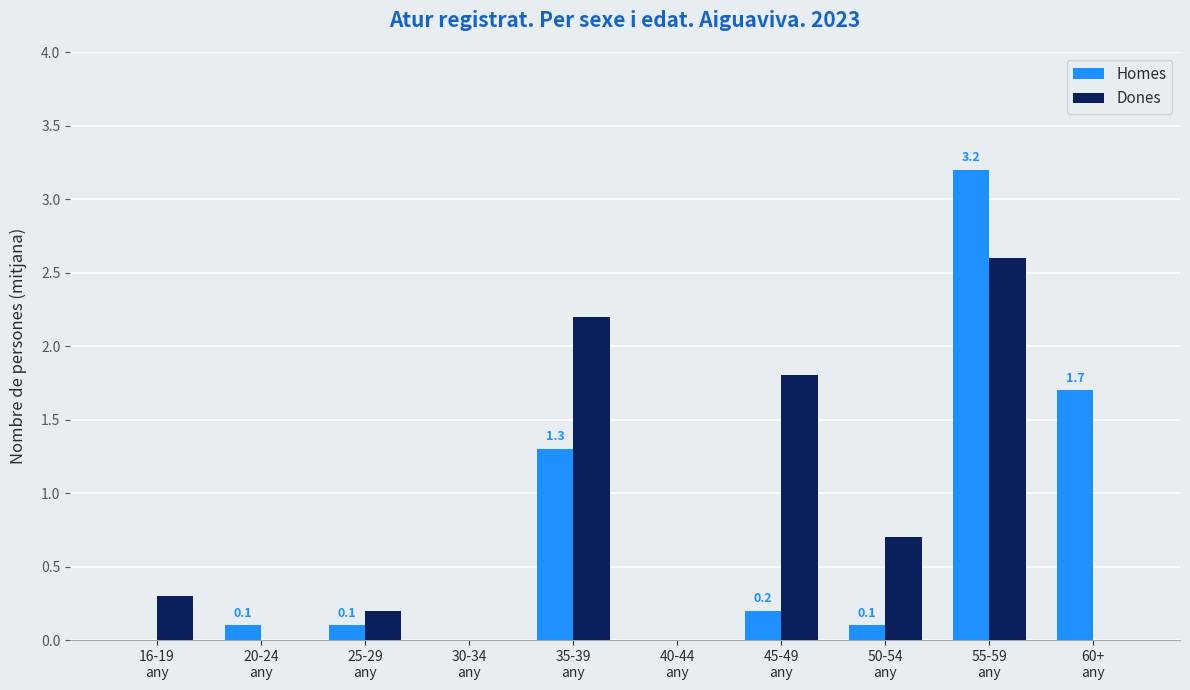

What is the sum of all Dones values?

7.8